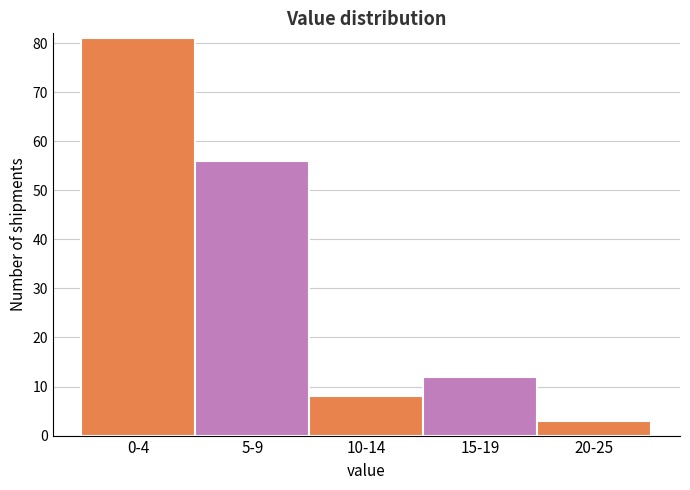

Reading right to left, what are all the values shown in this chart?

20-25=3	15-19=12	10-14=8	5-9=56	0-4=81